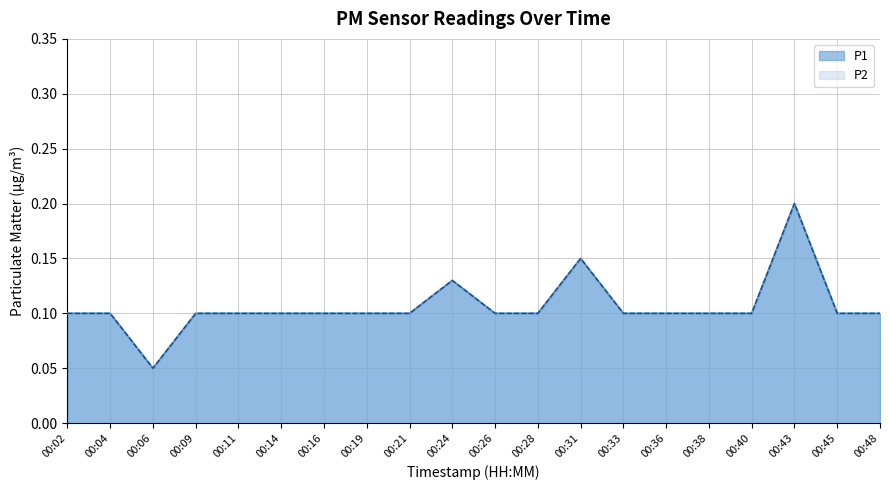

What is the sum of all P2 values?

2.1